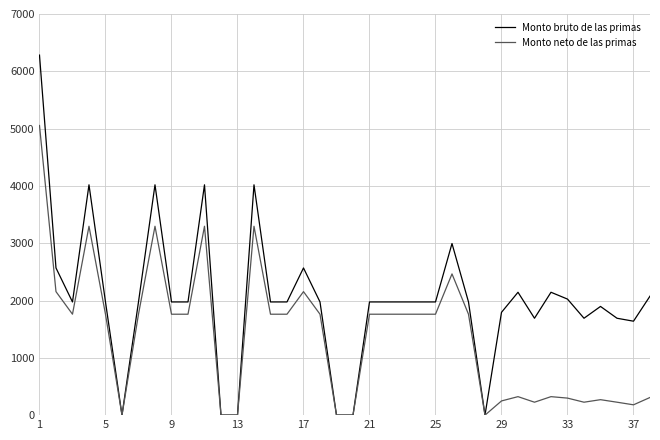

How many lines are shown in the chart?

2